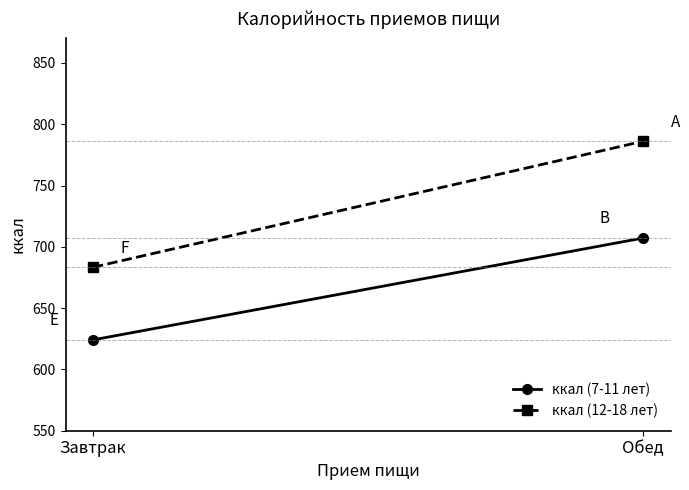

Count the number of categories in the chart.

2